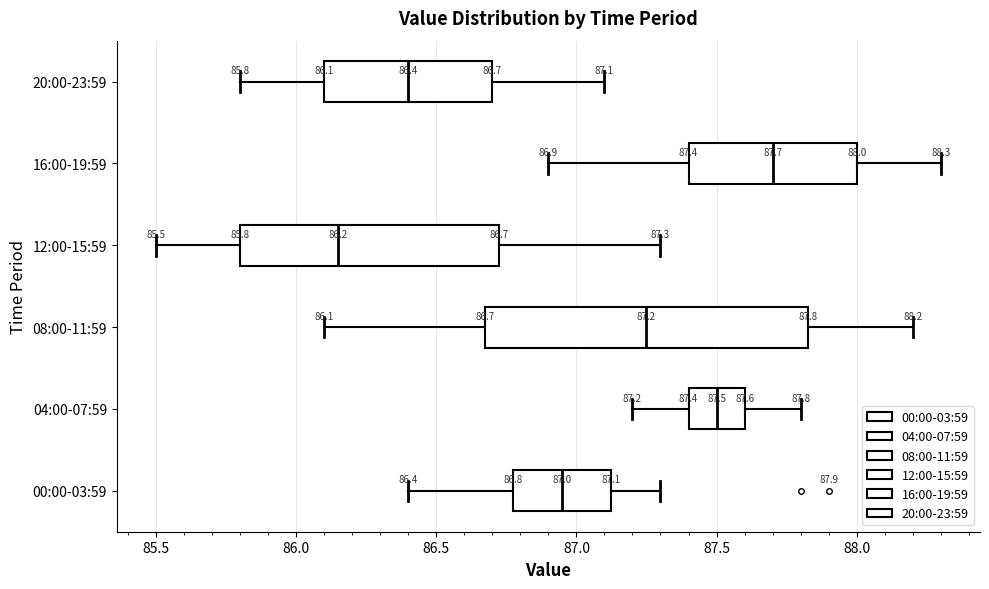

Comparing the boxes themselves (not the whiskers), which one is the widest?

08:00-11:59